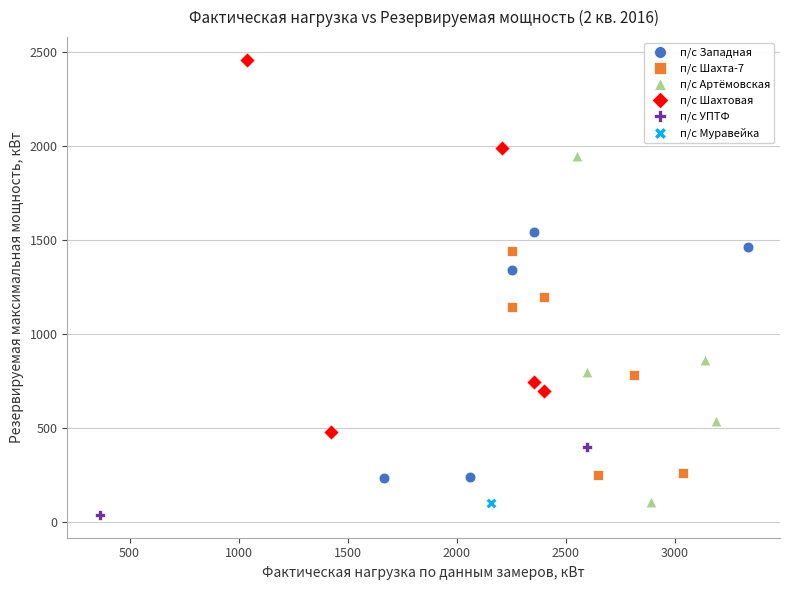

What are all the series names shown in the legend?

п/с Западная, п/с Шахта-7, п/с Артёмовская, п/с Шахтовая, п/с УПТФ, п/с Муравейка